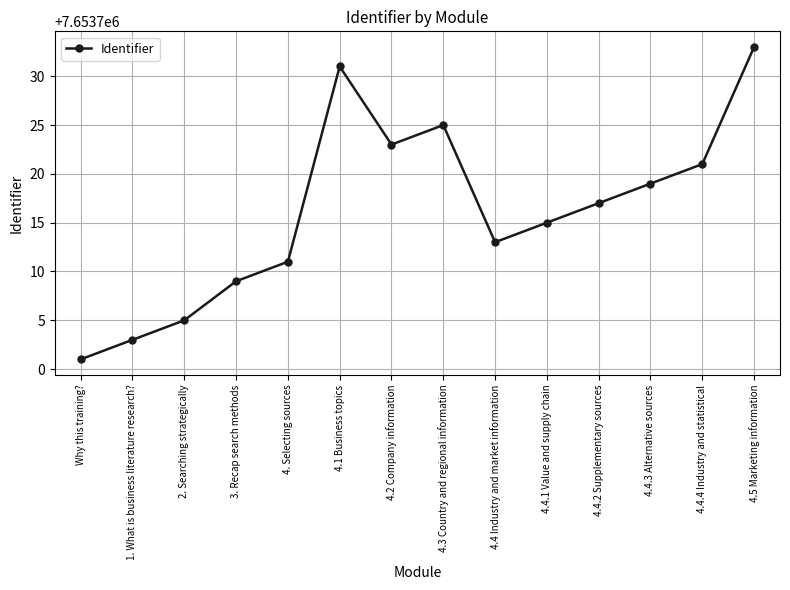

Is it true that the value at 4.4.3 Alternative sources is 7653719?

True